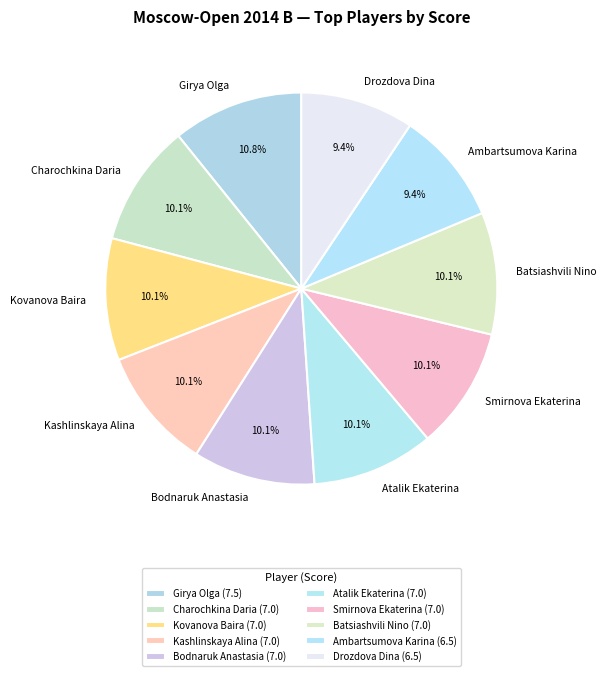

To the nearest percent, what portion does Ambartsumova Karina represent?

9%